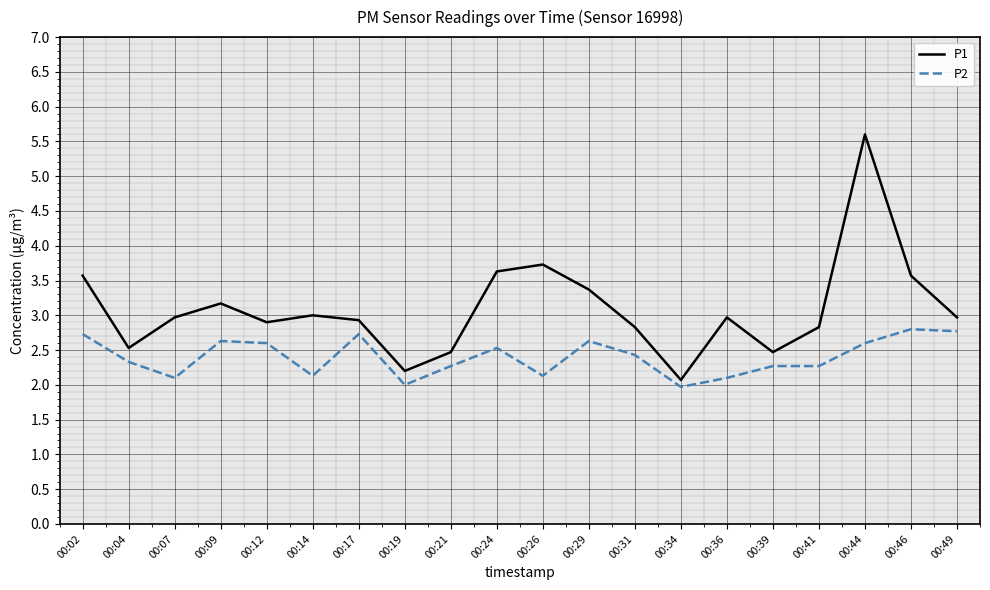

Which series changed the most between 00:09 and 00:19?

P1